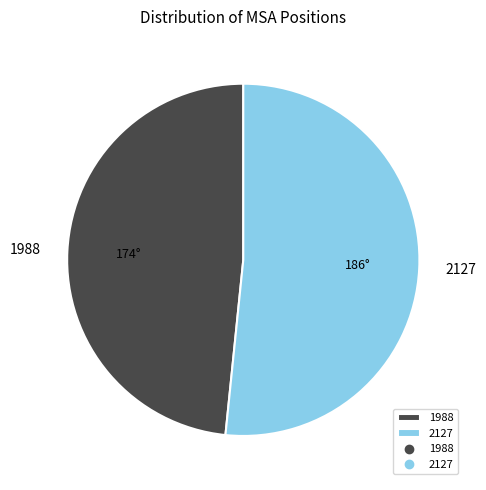

Rank the categories by value from lowest to highest.

1988, 2127